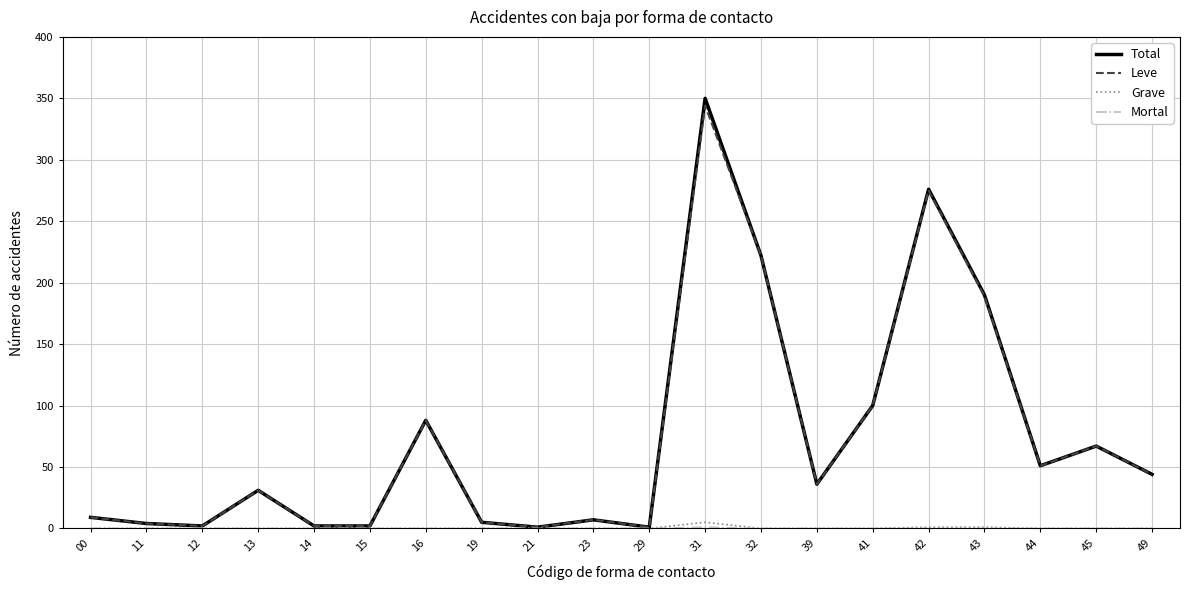

At which category is the sum across all series the highest?

31